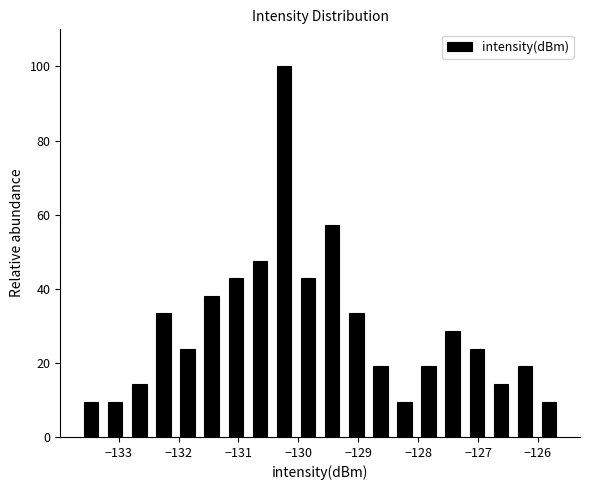

Which range on the x-axis has the tallest bar?

-130.4 to -130.0